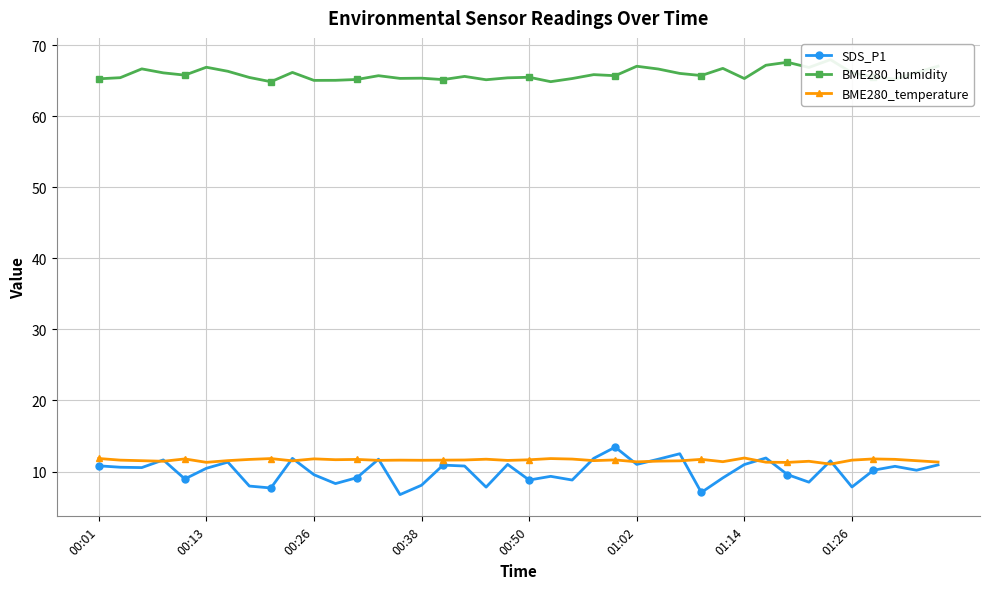

How many interior local valleys does the BME280_temperature series have?

12